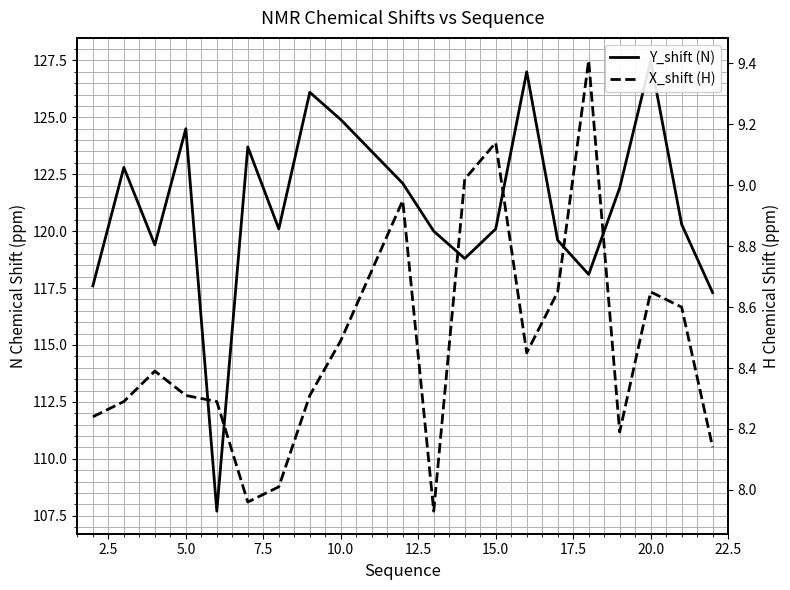

True or false: X_shift (H) and Y_shift (N) intersect in this chart.

False